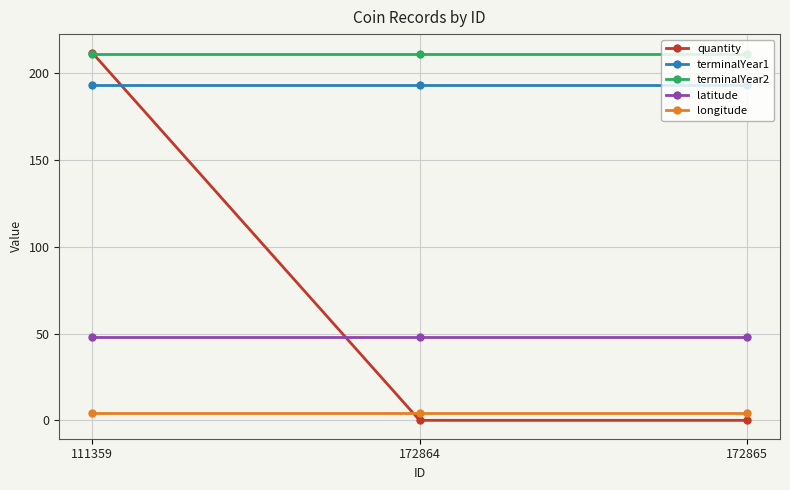

What is the difference between the highest and lowest values at 111359?

207.9